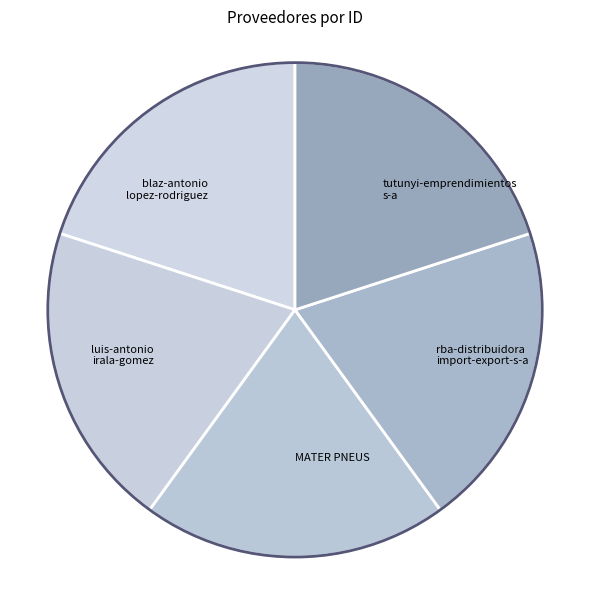

Is the sum of MATER PNEUS and tutunyi-emprendimientos s-a greater than half?

No